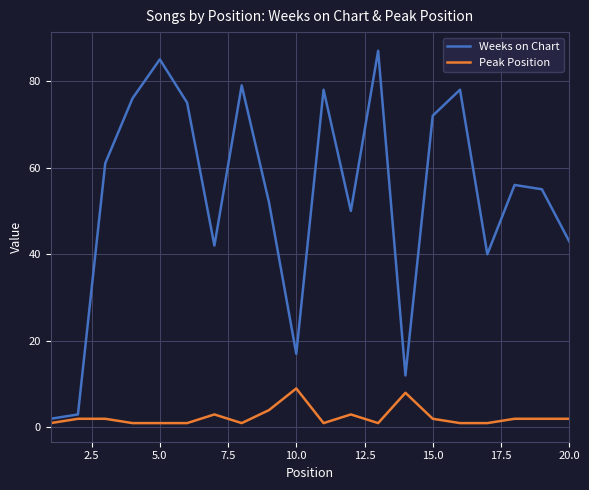

True or false: Peak Position and Weeks on Chart intersect in this chart.

False